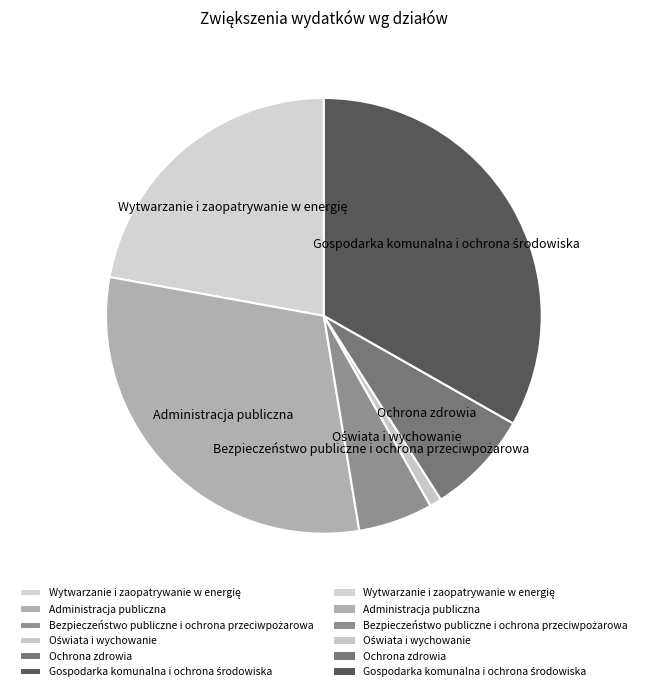

Is there any slice that represents more than half of the pie?

No